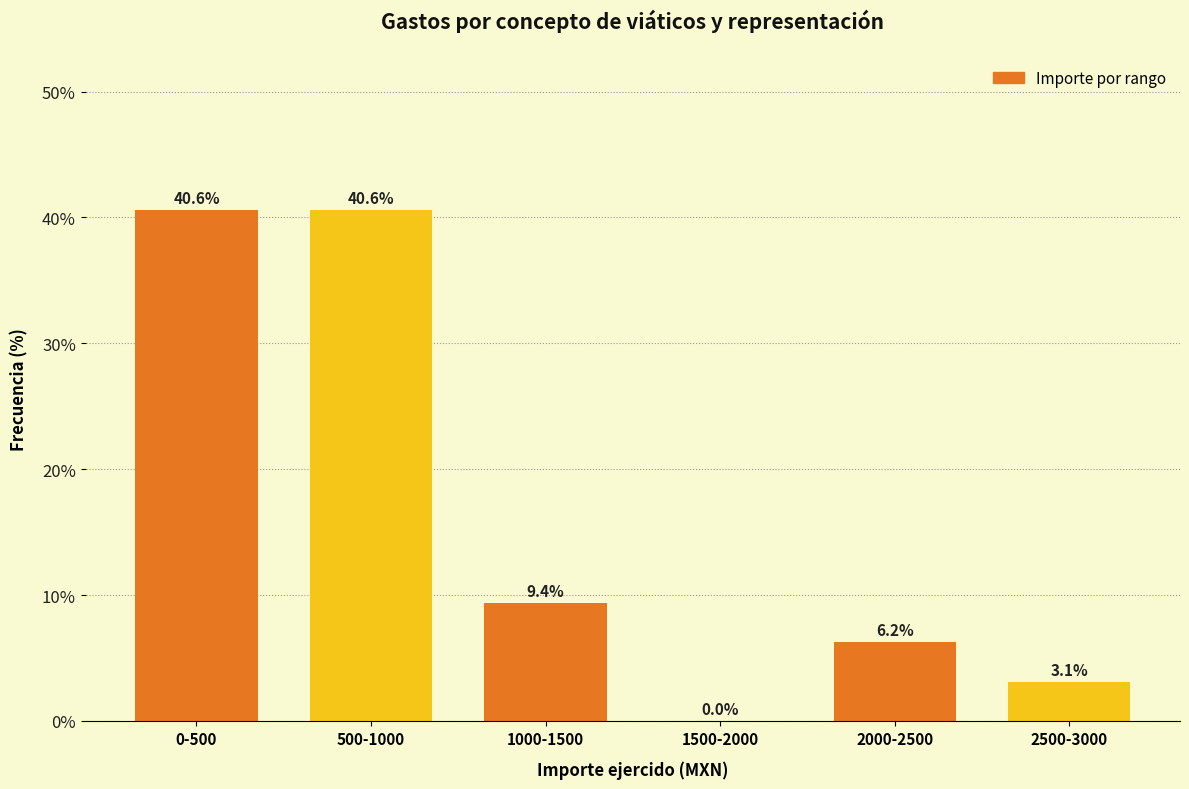

What is the greatest value displayed?

40.6